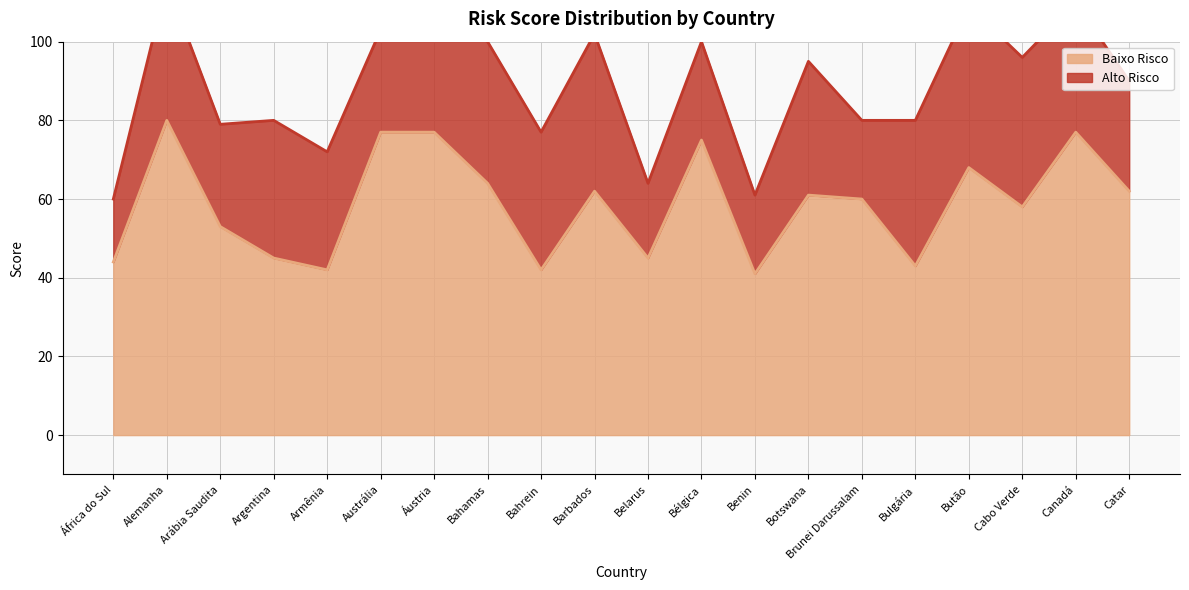

At which label is the value closest to 60?

Brunei Darussalam